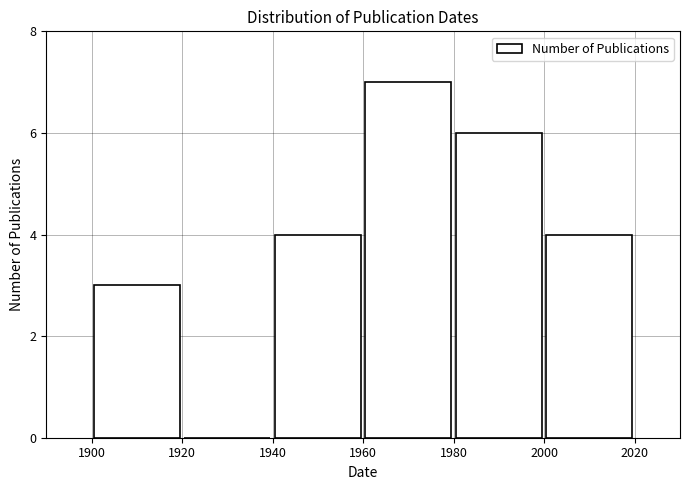

Reading left to right, transcribe this chart: for each bar, give the range it covers on the x-axis and its height. The values are not printed on the chart, so give them approximately, as read against the axis.

1900 to 1920: 3
1920 to 1940: 0
1940 to 1960: 4
1960 to 1980: 7
1980 to 2000: 6
2000 to 2020: 4